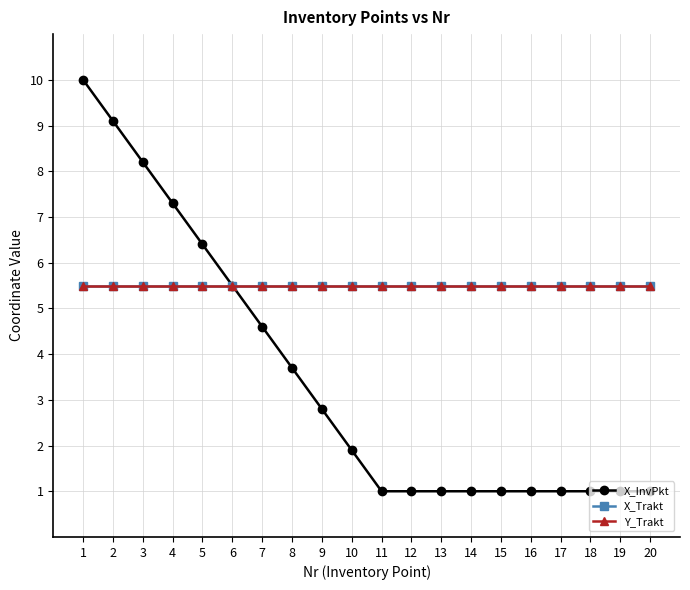

True or false: X_Trakt has more than 2 points higher than both neighbors.

False